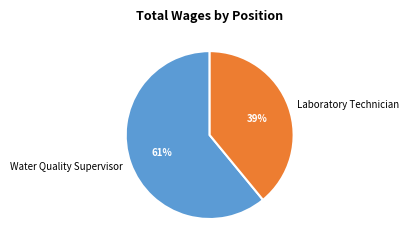

To the nearest percent, what is the difference between the largest and smallest slice percentages?

22%